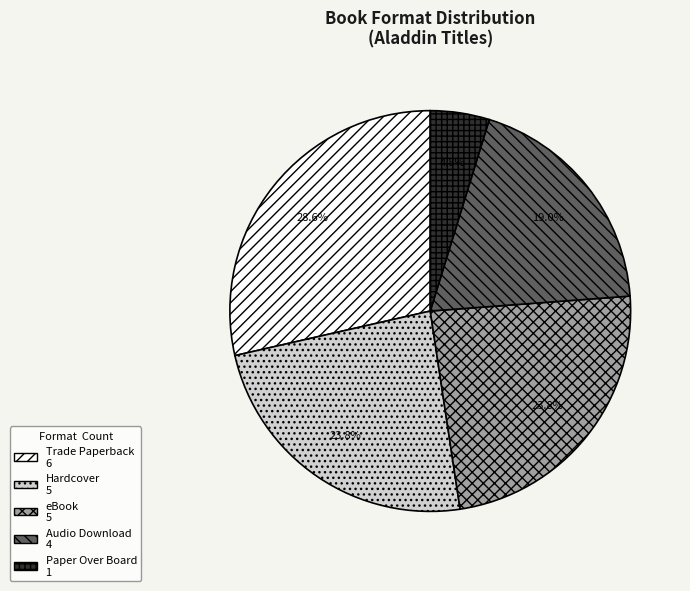

Does eBook represent more than half of the total?

No